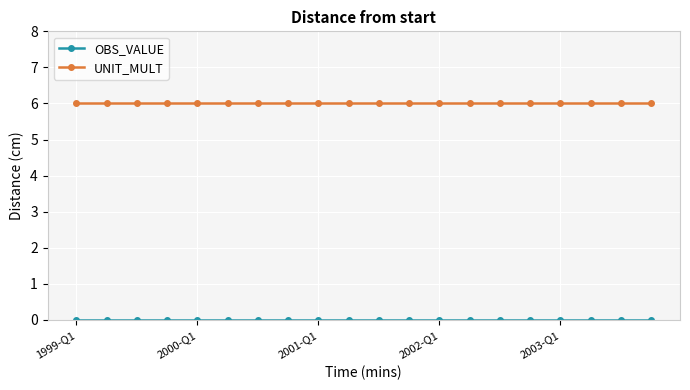

What is the greatest value displayed?

6